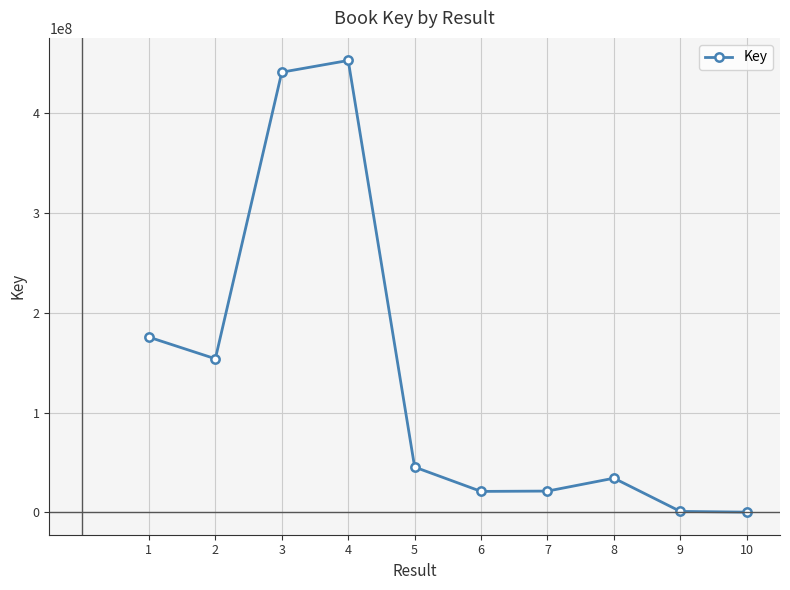

What is the difference between the values at 8 and 3?

406789631